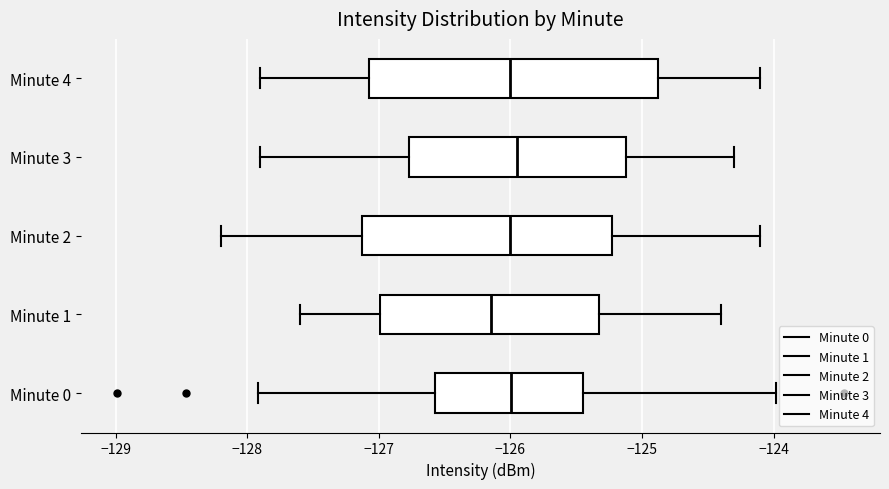

Where does the median line of the box for Minute 3 sit on the x-axis? The values are not printed on the chart, so give them approximately, as read against the axis.

-125.9